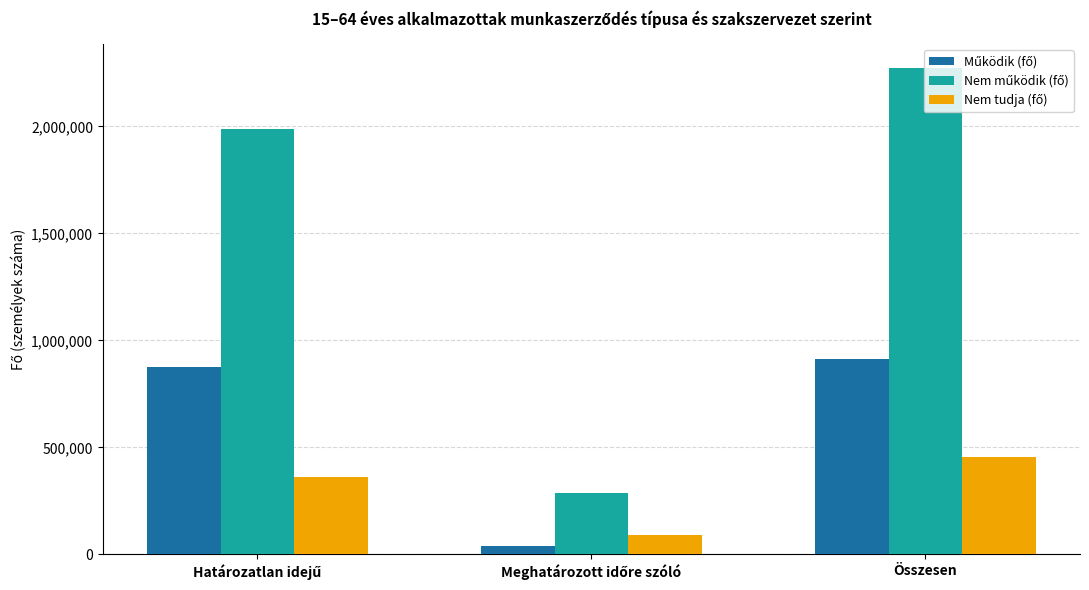

What is the spread (max minus min) of values at Összesen?

1817294